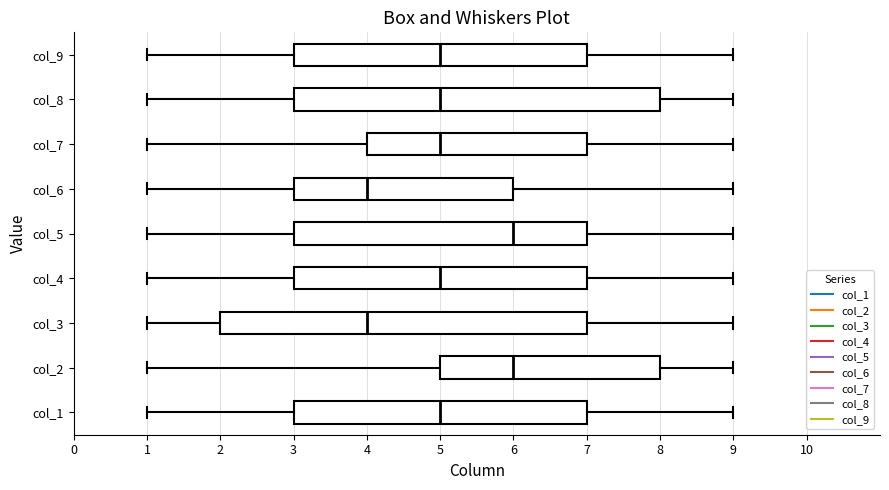

Reading bottom to top, transcribe this box plot: for each box, give where its median line is, the range the box spans, and where its two whiskers end, as read against the x-axis. The values are not printed on the chart, so give them approximately, as read against the axis.

col_1: median 5, box 3 to 7, whiskers 1 to 9
col_2: median 6, box 5 to 8, whiskers 1 to 9
col_3: median 4, box 2 to 7, whiskers 1 to 9
col_4: median 5, box 3 to 7, whiskers 1 to 9
col_5: median 6, box 3 to 7, whiskers 1 to 9
col_6: median 4, box 3 to 6, whiskers 1 to 9
col_7: median 5, box 4 to 7, whiskers 1 to 9
col_8: median 5, box 3 to 8, whiskers 1 to 9
col_9: median 5, box 3 to 7, whiskers 1 to 9